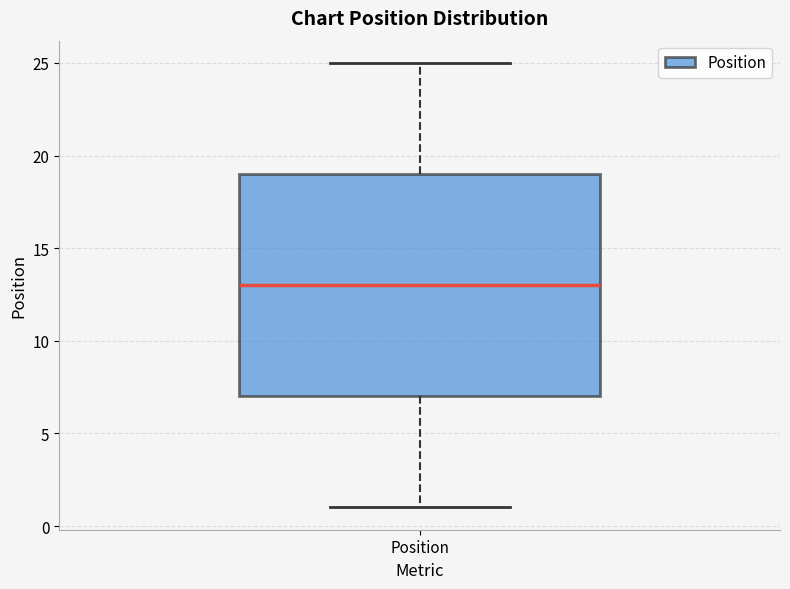

Read this box plot against the y-axis: the position of the median line, the range covered by the box, and the ends of both whiskers. The values are not printed on the chart, so give them approximately, as read against the axis.

median 13, box 7 to 19, whiskers 1 to 25